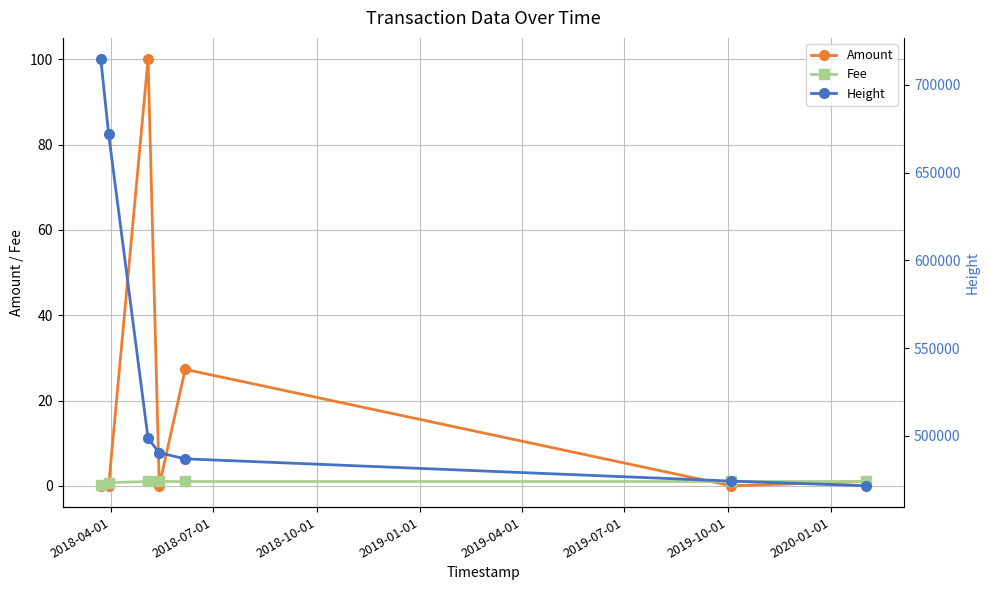

What is the sum of all Height values?

3807617.0